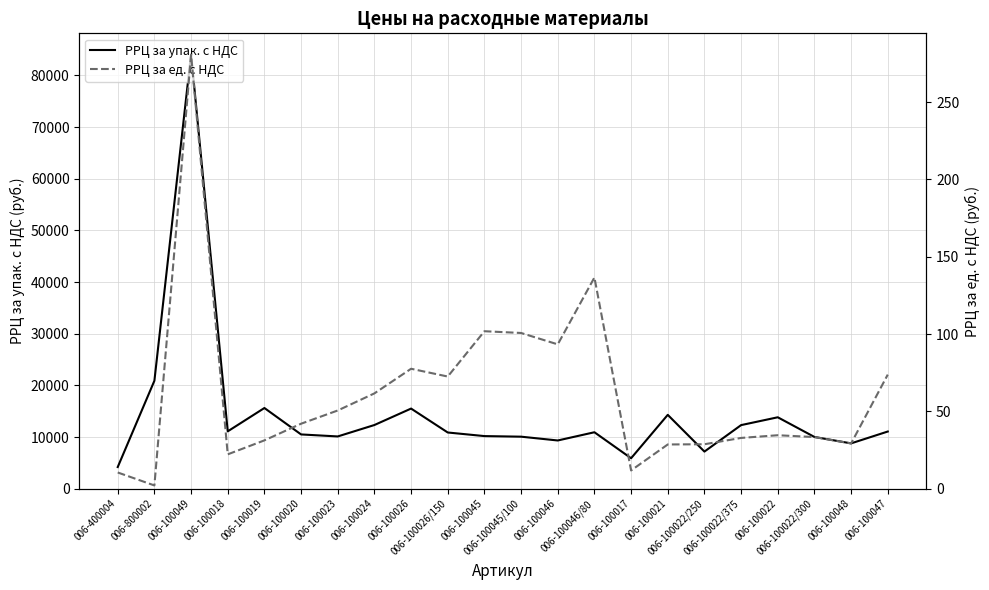

Reading left to right, list all the values displayed in this chart.

РРЦ за упак. с НДС: 006-400004=4188.0	006-800002=20900.0	006-100049=84162.0	006-100018=11100.0	006-100019=15620.0	006-100020=10502.5	006-100023=10114.0	006-100024=12326.0	006-100026=15510.0	006-100026/150=10878.0	006-100045=10182.0	006-100045/100=10069.0	006-100046=9332.0	006-100046/80=10925.6	006-100017=5895.0	006-100021=14295.0	006-100022/250=7182.5	006-100022/375=12307.5	006-100022=13824.0	006-100022/300=10014.0	006-100048=8772.0	006-100047=11065.5
РРЦ за ед. с НДС: 006-400004=10.5	006-800002=2.1	006-100049=280.5	006-100018=22.2	006-100019=31.2	006-100020=42.0	006-100023=50.6	006-100024=61.6	006-100026=77.5	006-100026/150=72.5	006-100045=101.8	006-100045/100=100.7	006-100046=93.3	006-100046/80=136.6	006-100017=11.8	006-100021=28.6	006-100022/250=28.7	006-100022/375=32.8	006-100022=34.6	006-100022/300=33.4	006-100048=29.2	006-100047=73.8